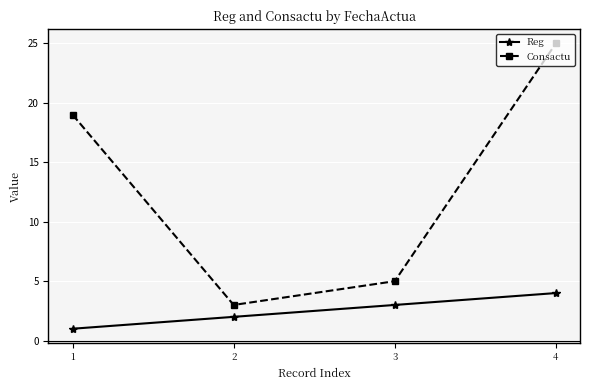

True or false: Consactu and Reg cross at least once.

False